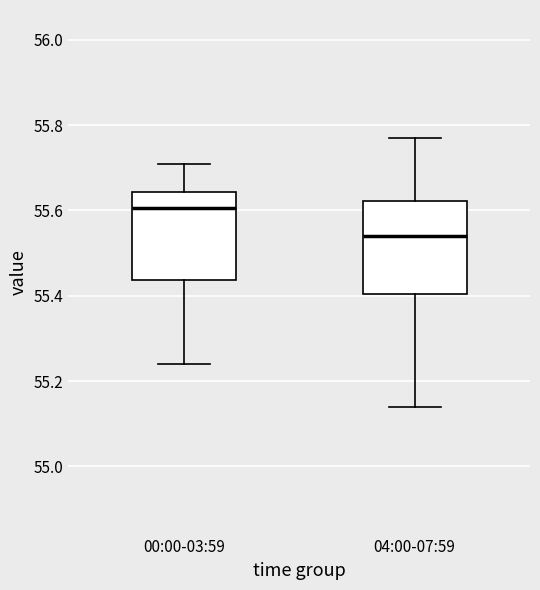

Where is the upper edge of the box for 04:00-07:59 on the y-axis? The values are not printed on the chart, so give them approximately, as read against the axis.

55.62